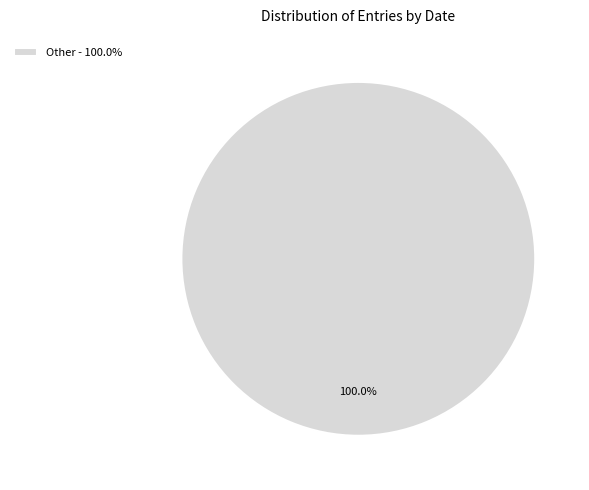

What is the majority slice?

Other - 100.0%